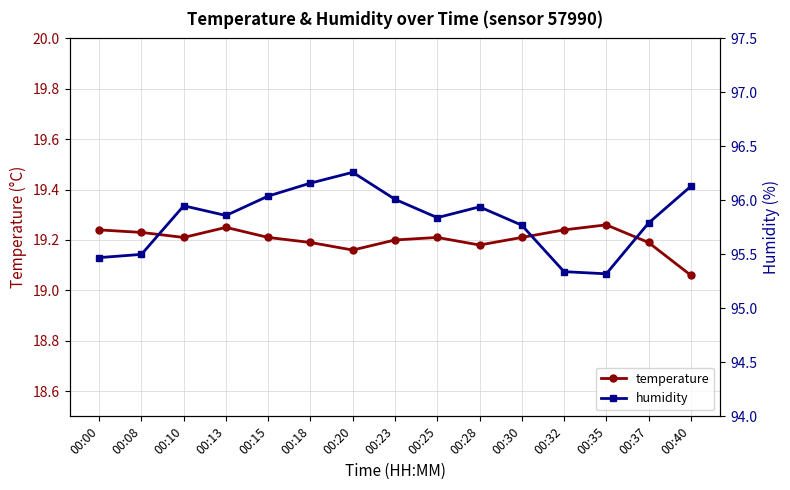

What is the sum of the temperature values at 00:30 and 00:23?

38.4